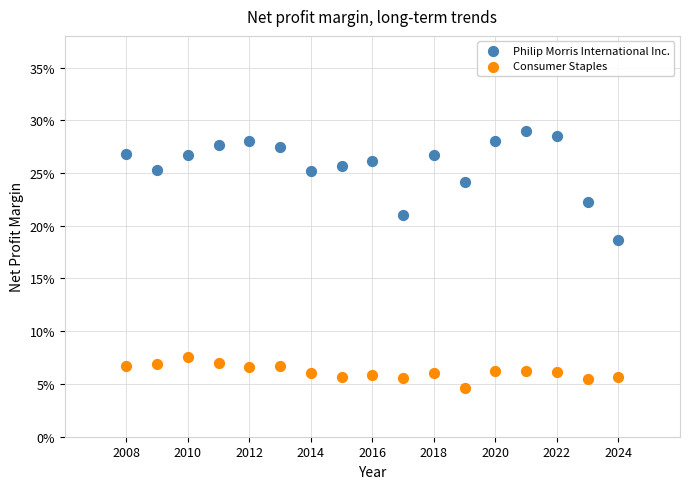

What are all the series names shown in the legend?

Philip Morris International Inc., Consumer Staples